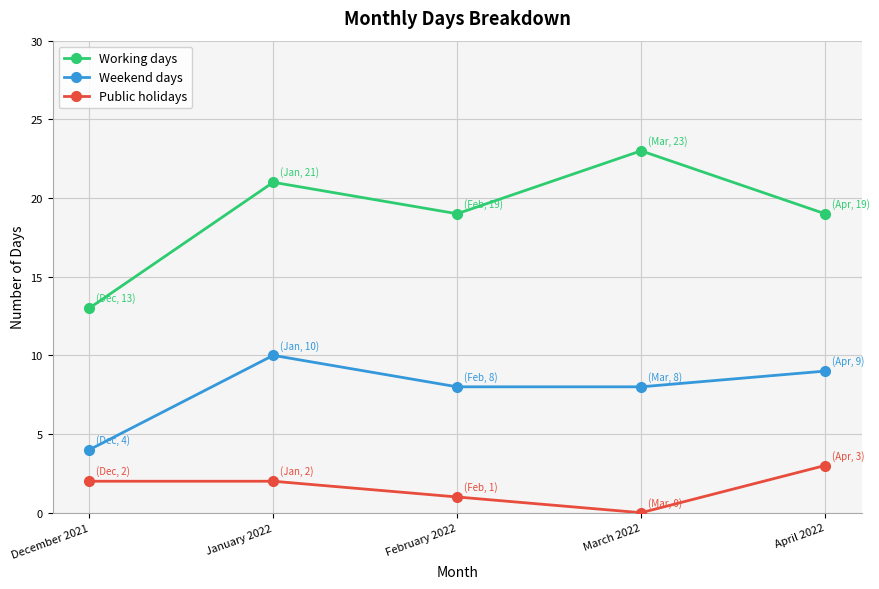

Reading left to right, extract all data points from this chart.

Working days: 13	21	19	23	19
Weekend days: 4	10	8	8	9
Public holidays: 2	2	1	0	3